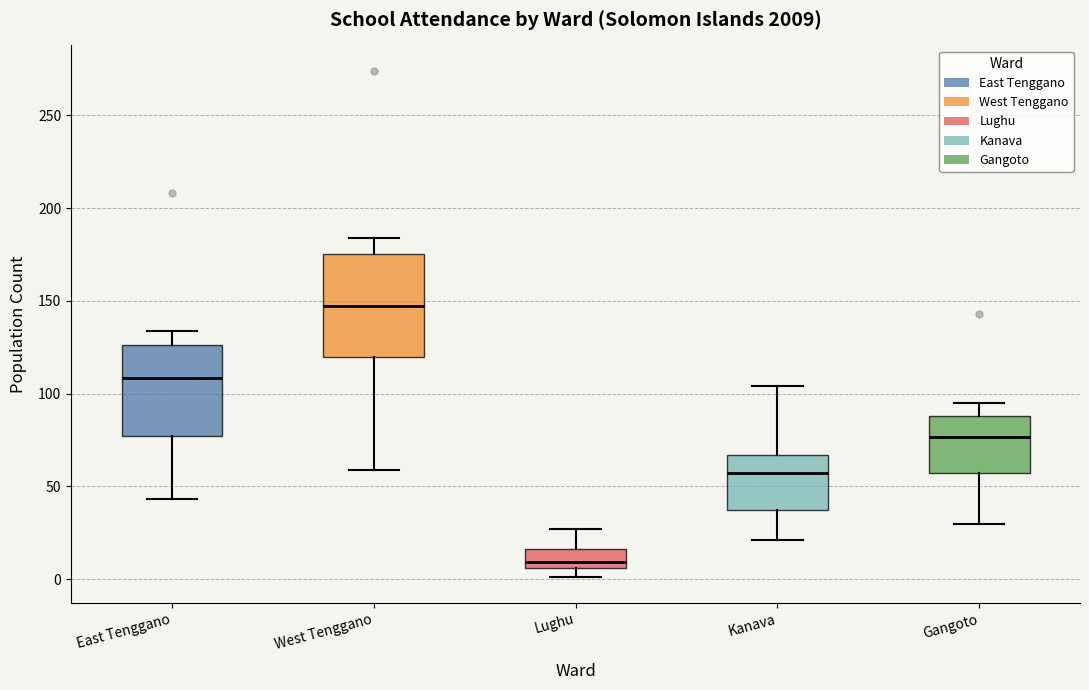

Which box is the tallest, from its lower edge to its upper edge?

West Tenggano